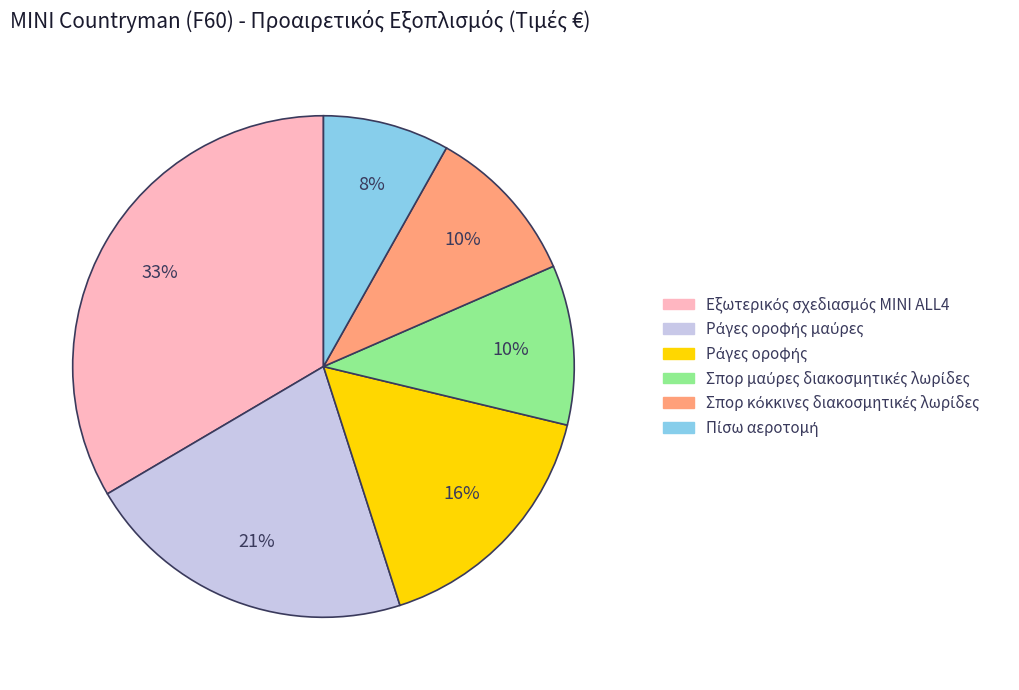

Count the number of slices in the pie.

6